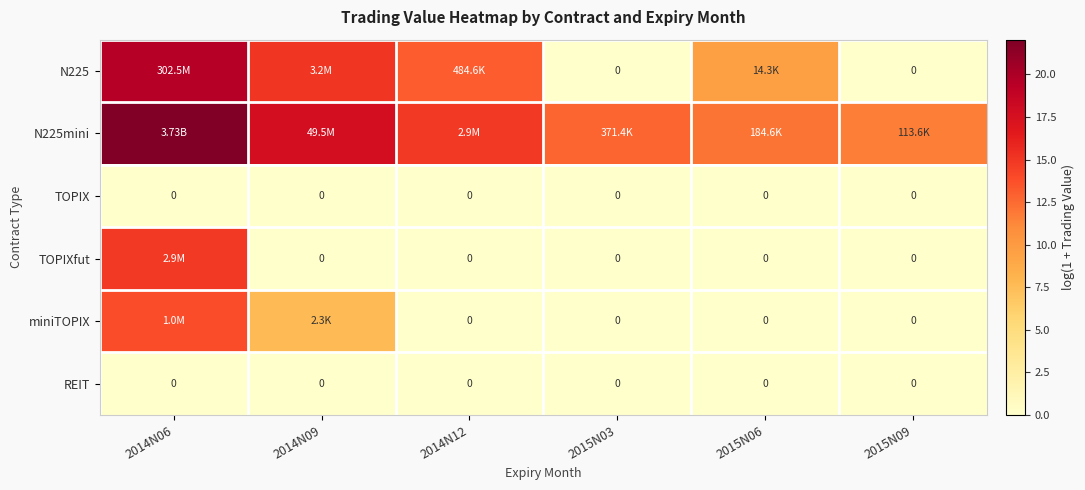

What is the approximate value of N225mini at 2015N03?

12.8